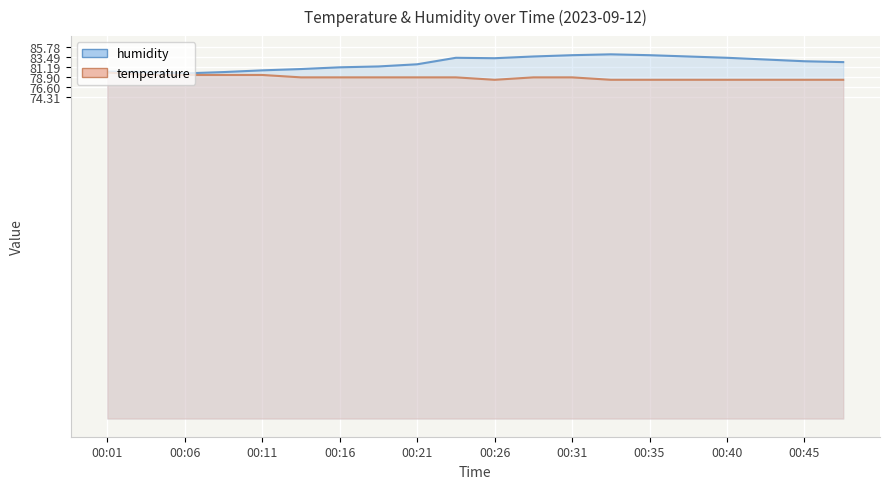

True or false: humidity_line has a value of 53.4 at 00:21.

False